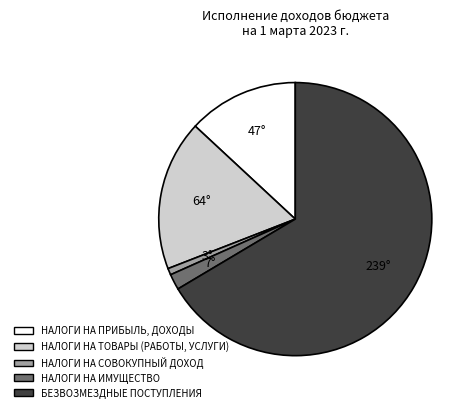

What is the largest slice in the pie chart?

БЕЗВОЗМЕЗДНЫЕ ПОСТУПЛЕНИЯ